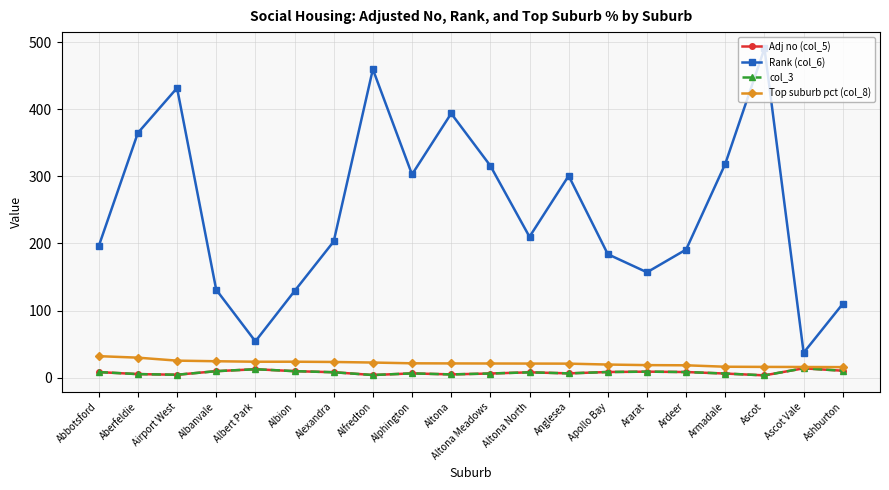

How many data points does each series have?

20